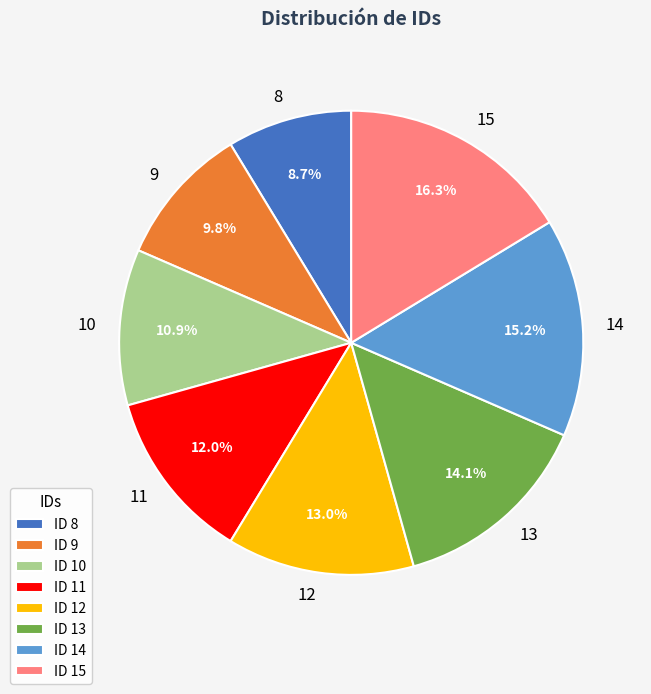

To the nearest percent, what is the difference between the largest and smallest slice percentages?

8%